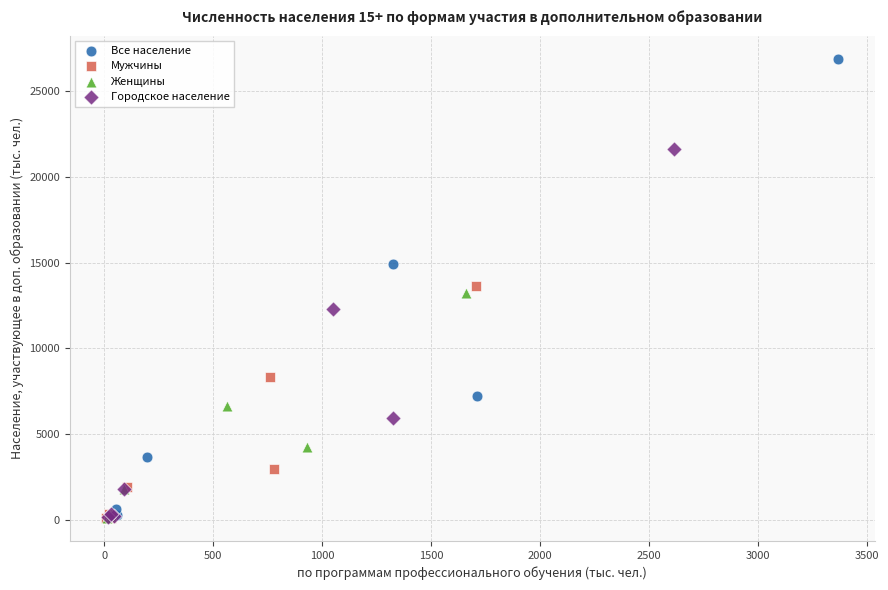

Which series contains the highest Y value?

Все население